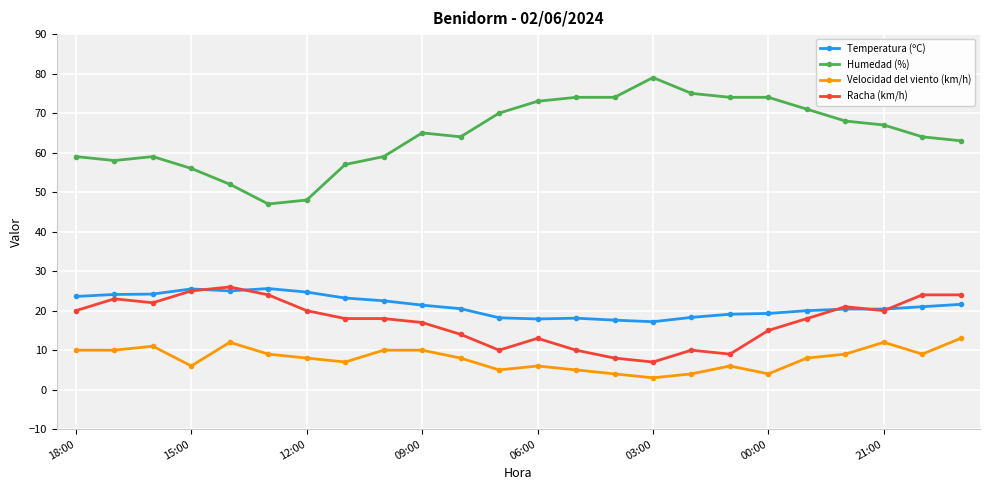

True or false: Temperatura (ºC) and Velocidad del viento (km/h) cross at least once.

False